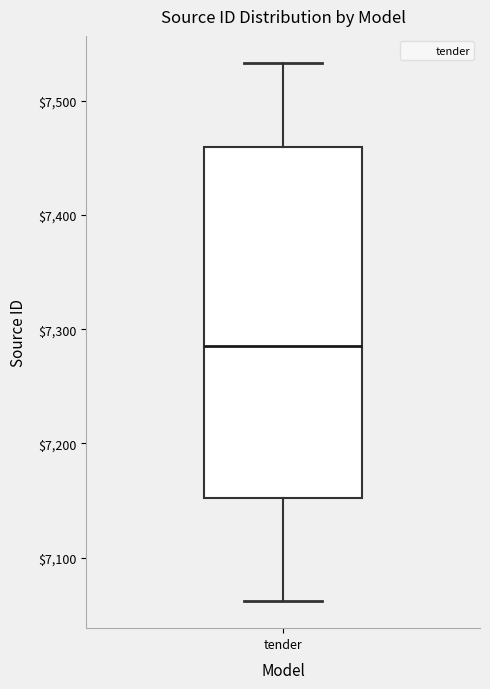

Where is the lower edge of the box for tender on the y-axis? The values are not printed on the chart, so give them approximately, as read against the axis.

7150